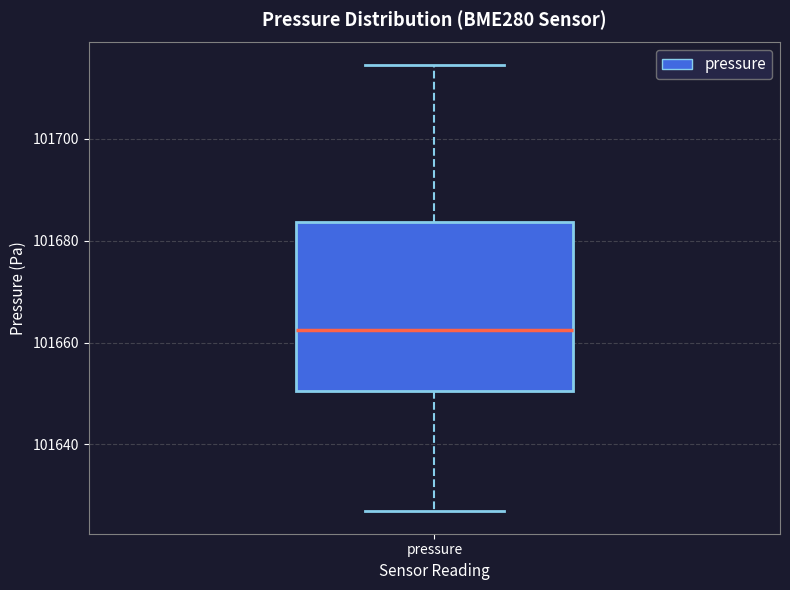

Where is the upper edge of the box for pressure on the y-axis? The values are not printed on the chart, so give them approximately, as read against the axis.

101684